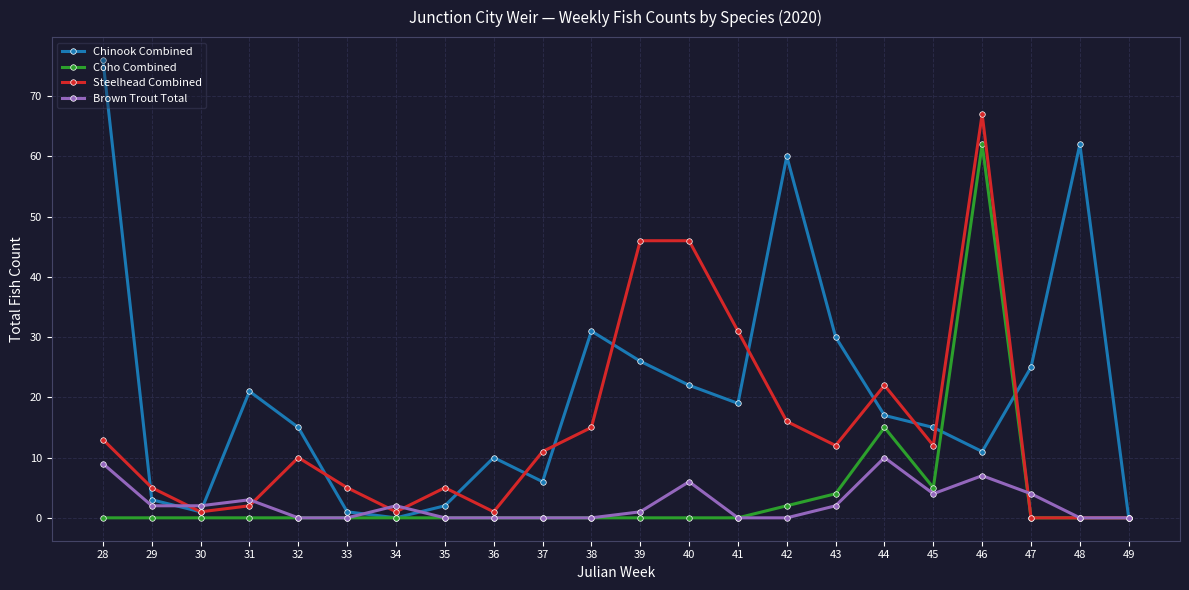

What is the average value of the Brown Trout Total series?

2